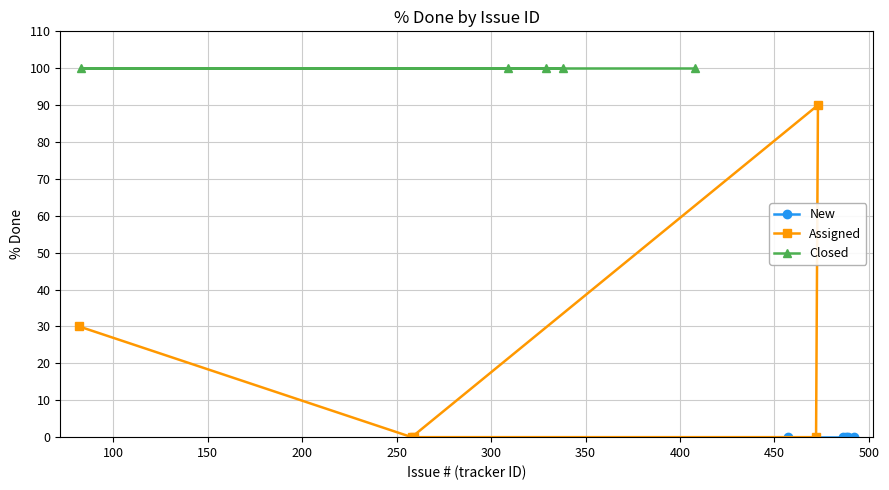

True or false: Closed and New intersect in this chart.

False